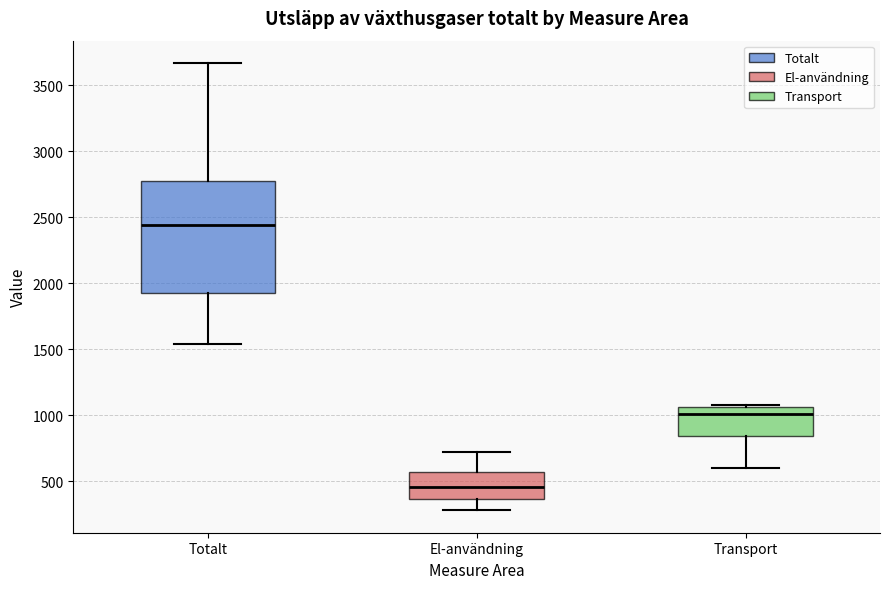

Comparing the boxes themselves (not the whiskers), which one is the tallest?

Totalt